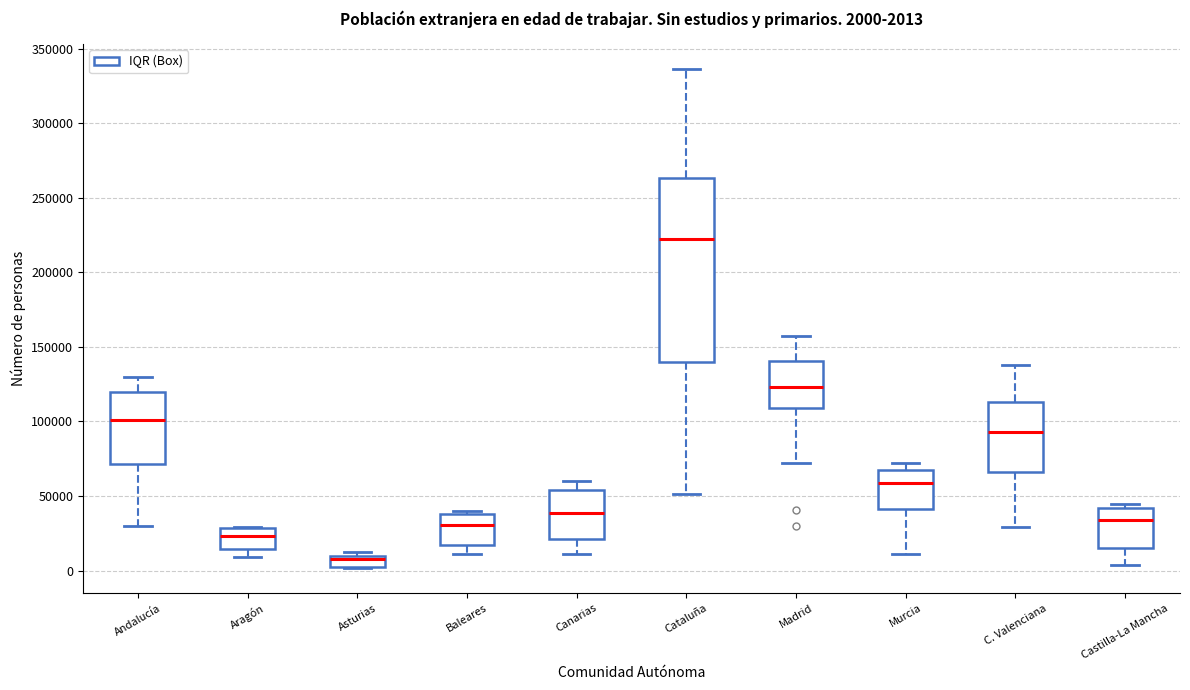

Comparing the boxes themselves (not the whiskers), which one is the tallest?

Cataluña